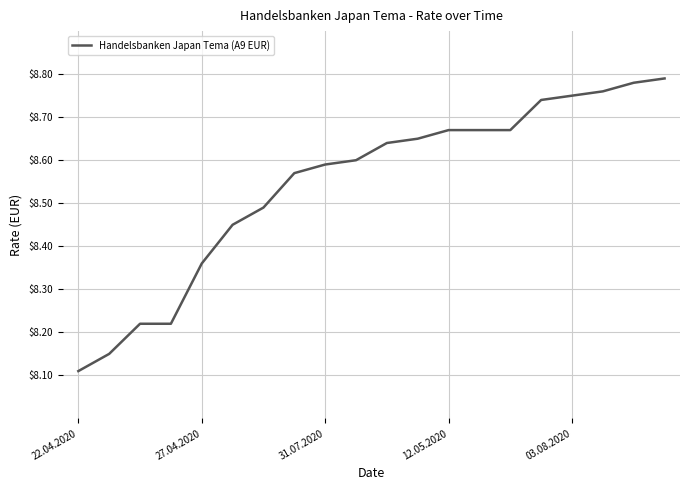

Which label corresponds to the smallest value in the chart?

22.04.2020